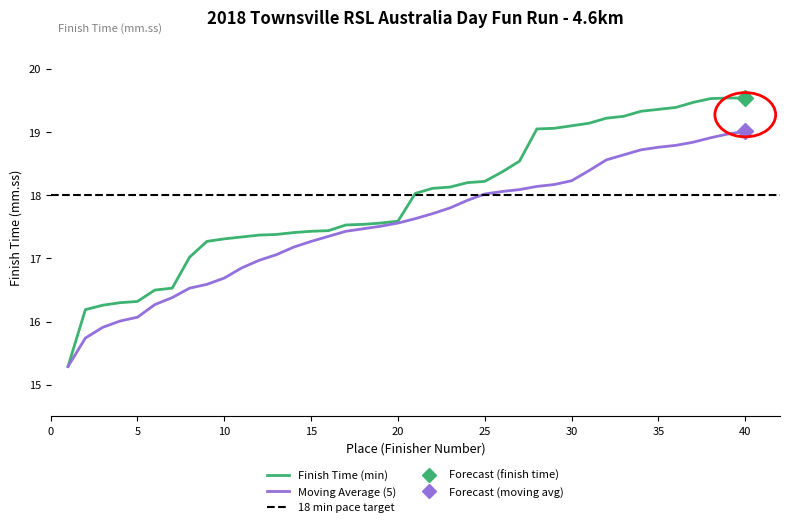

What is the value of the Finish Time (min) point at the 22nd from the left?

18.1